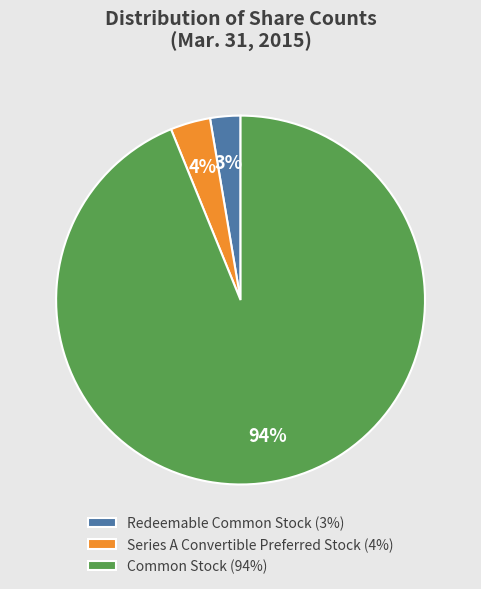

Do Common Stock (94%) and Series A Convertible Preferred Stock (4%) together represent more than half of the pie?

Yes